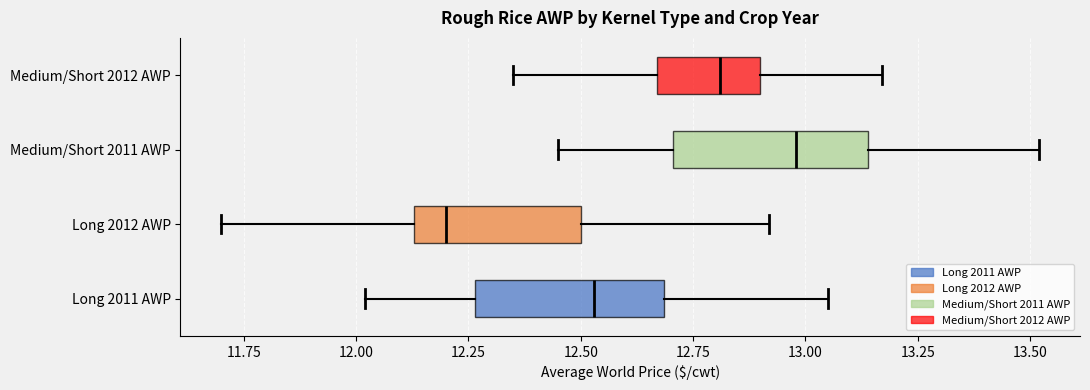

Which box has the furthest to the left median line?

Long 2012 AWP